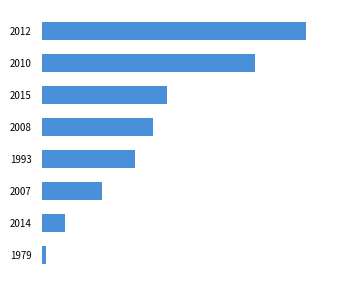

Rank the categories by value from highest to lowest.

2012, 2010, 2015, 2008, 1993, 2007, 2014, 1979